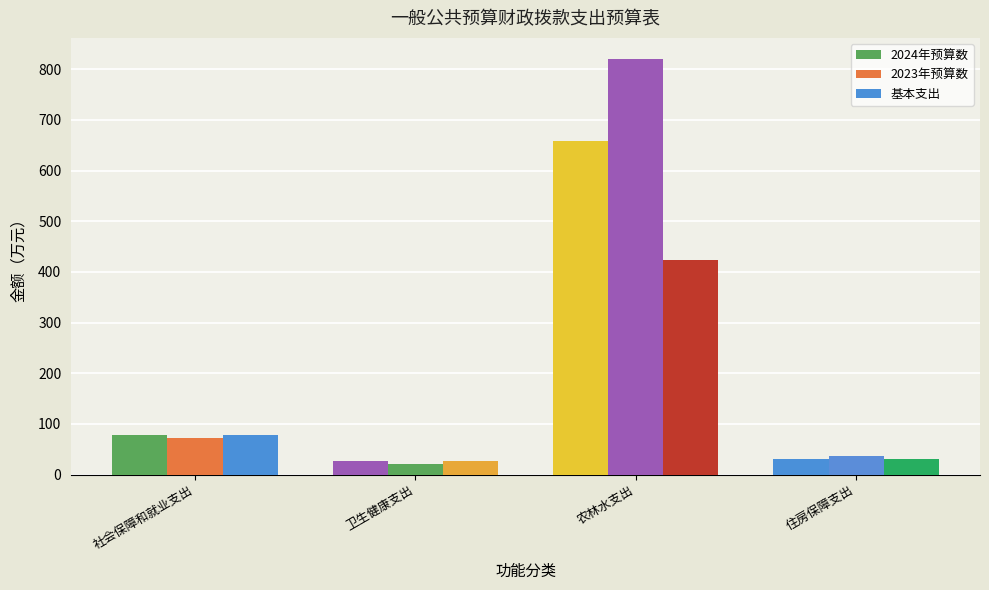

What is the label of the 2nd bar from the right?

农林水支出